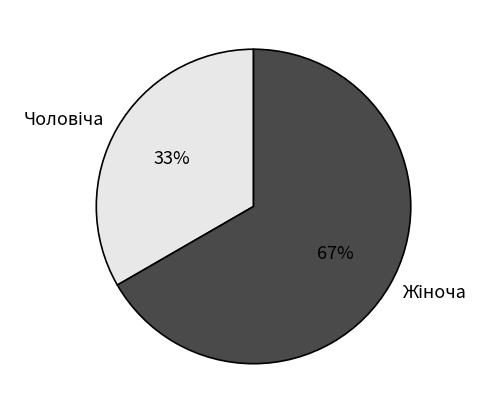

How many slices are in this pie chart?

2